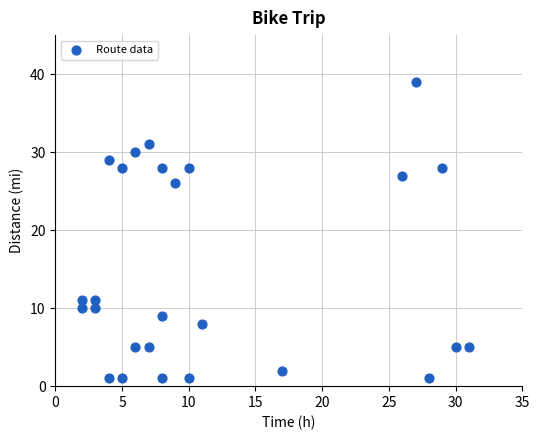

What is the range of X values (max minus min)?

29